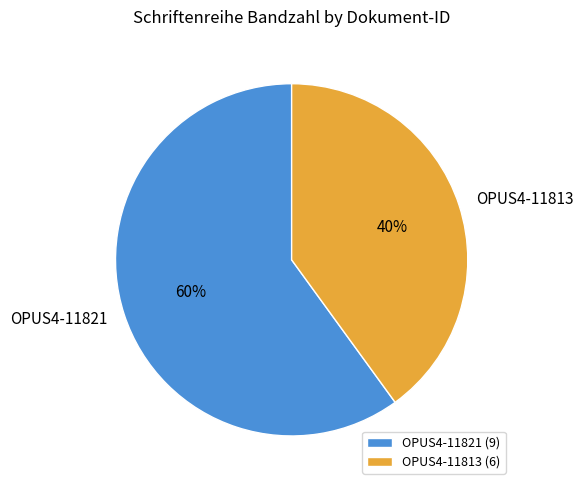

What is the largest slice in the pie chart?

OPUS4-11821